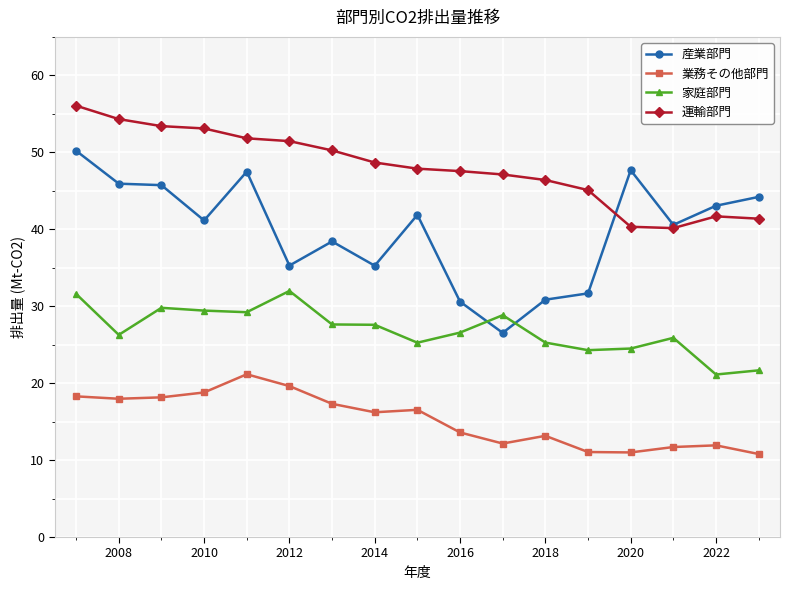

At how many categories does at least one series exceed 23?

17